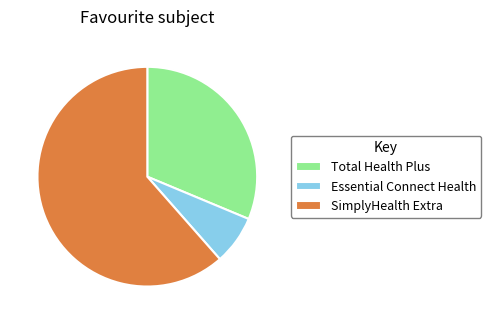

Approximately how many times larger is the value at SimplyHealth Extra compared to Total Health Plus?

2.0